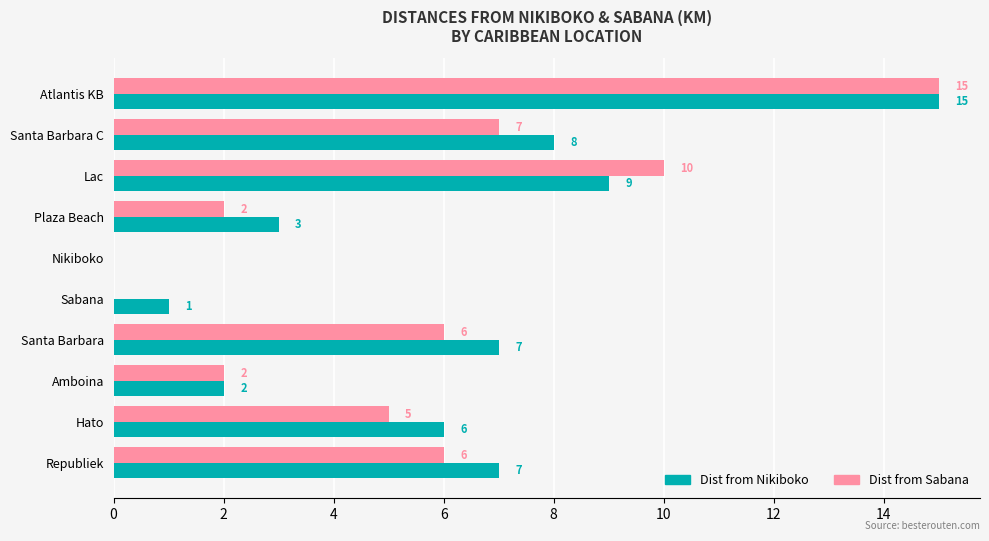

Between Nikiboko and Hato, which series saw the biggest shift?

Dist from Nikiboko